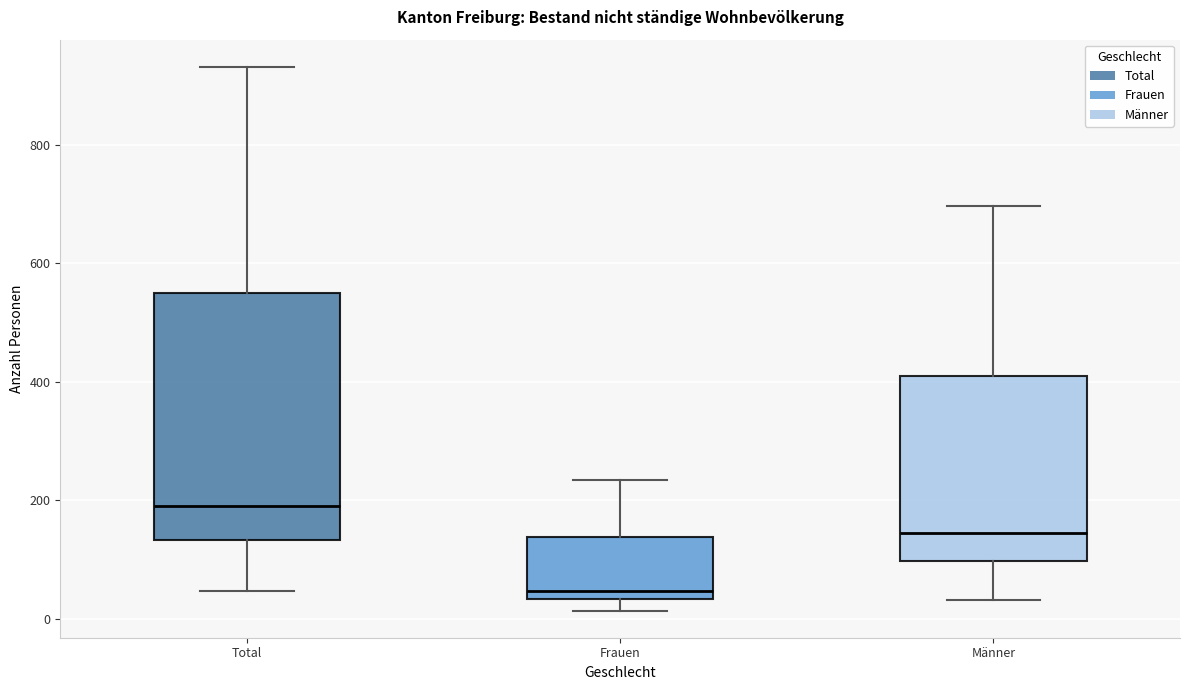

Reading left to right, read every box against the y-axis: the position of its median line, the range the box covers, and the ends of its whiskers. The values are not printed on the chart, so give them approximately, as read against the axis.

Total: median 180, box 140 to 540, whiskers 40 to 940
Frauen: median 40 (just above the box's lower edge), box 40 to 140, whiskers 20 to 240
Männer: median 140, box 100 to 420, whiskers 40 to 700